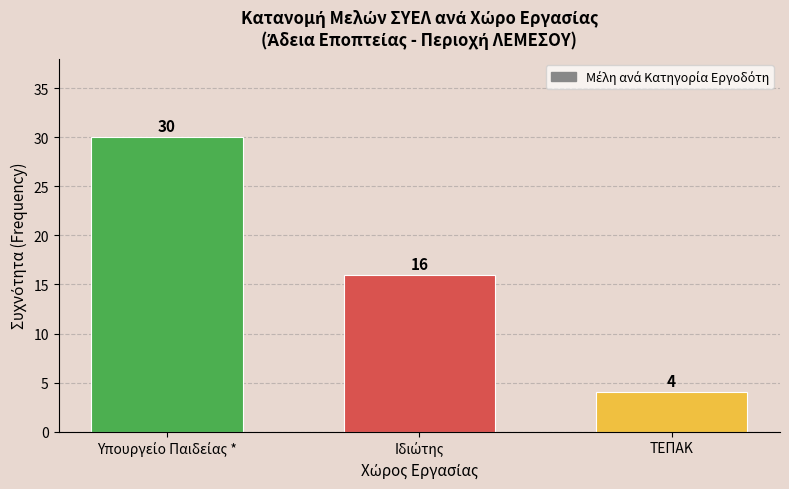

Reading right to left, what are all the values shown in this chart?

4	16	30